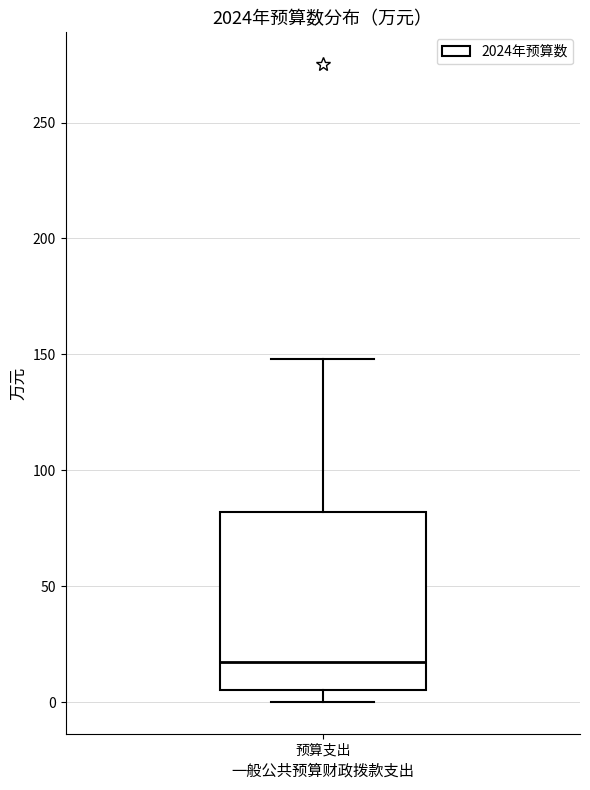

Transcribe this box plot: give where the median line is, the range the box spans, and where the two whiskers end, as read against the y-axis. The values are not printed on the chart, so give them approximately, as read against the axis.

median 15, box 5 to 80, whiskers 0 to 150